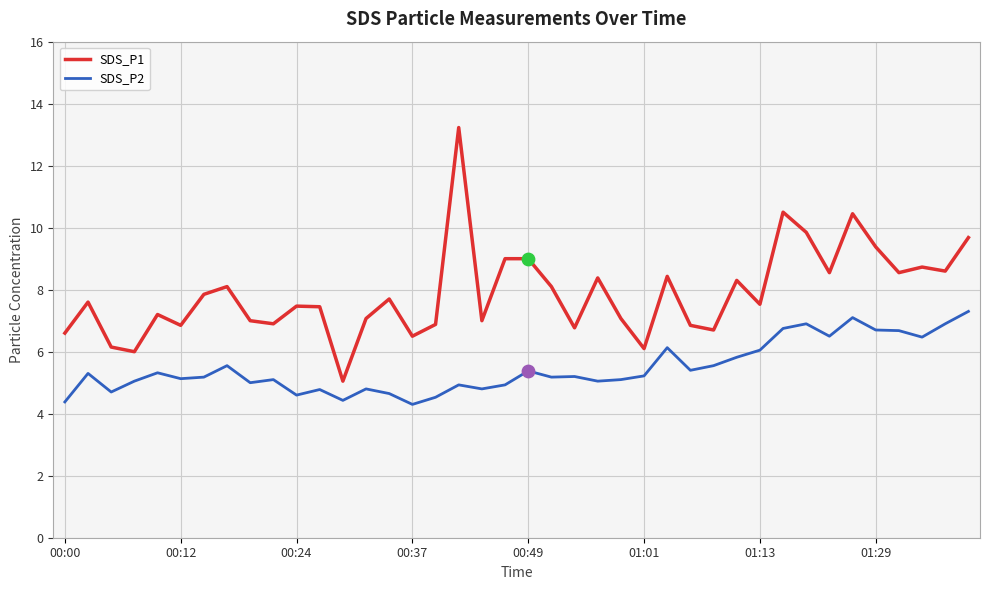

Which series has the largest range (max minus min)?

SDS_P1